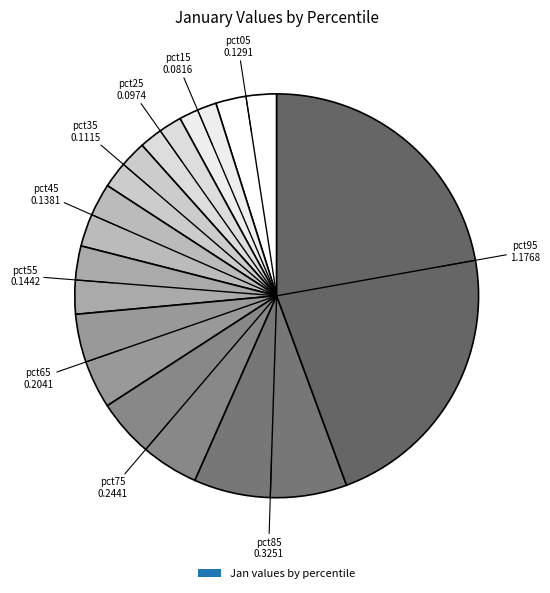

Which slice is the smallest?

pct15